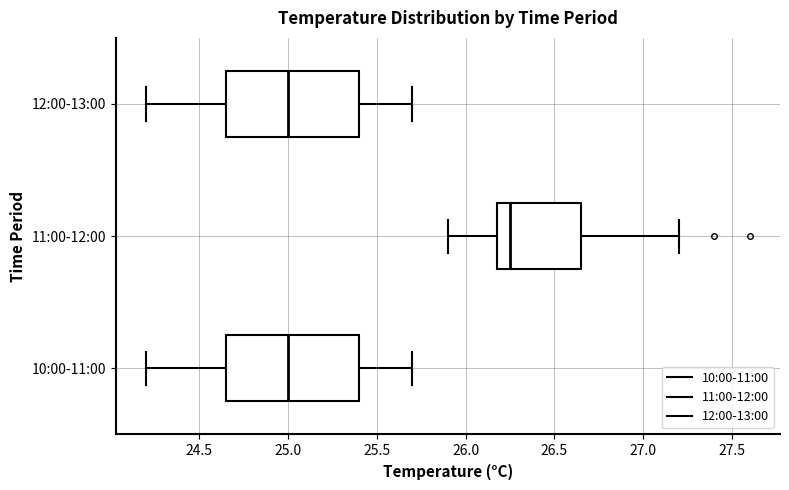

Reading bottom to top, read every box against the x-axis: the position of its median line, the range the box covers, and the ends of its whiskers. The values are not printed on the chart, so give them approximately, as read against the axis.

10:00-11:00: median 25.00, box 24.65 to 25.40, whiskers 24.20 to 25.70
11:00-12:00: median 26.25, box 26.20 to 26.65, whiskers 25.90 to 27.20
12:00-13:00: median 25.00, box 24.65 to 25.40, whiskers 24.20 to 25.70